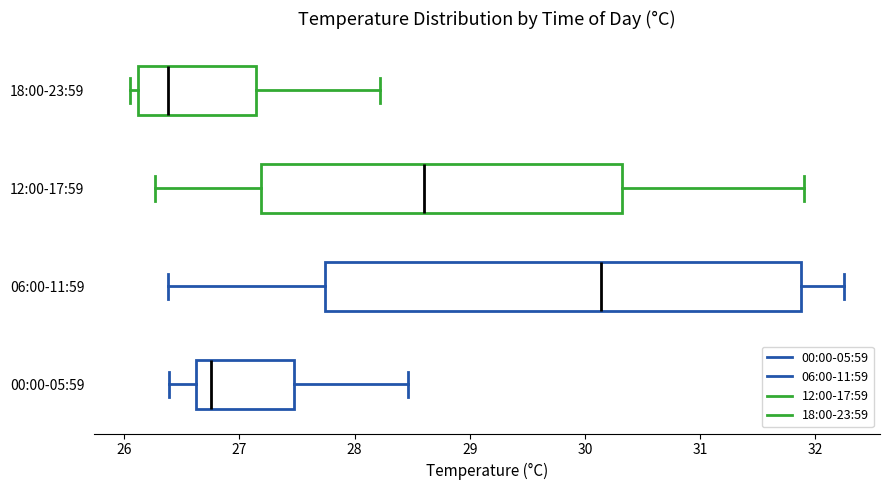

Reading bottom to top, read every box against the x-axis: the position of its median line, the range the box covers, and the ends of its whiskers. The values are not printed on the chart, so give them approximately, as read against the axis.

00:00-05:59: median 26.8, box 26.6 to 27.5, whiskers 26.4 to 28.5
06:00-11:59: median 30.1, box 27.7 to 31.9, whiskers 26.4 to 32.3
12:00-17:59: median 28.6, box 27.2 to 30.3, whiskers 26.3 to 31.9
18:00-23:59: median 26.4, box 26.1 to 27.1, whiskers 26.1 (just left of the box's left edge) to 28.2